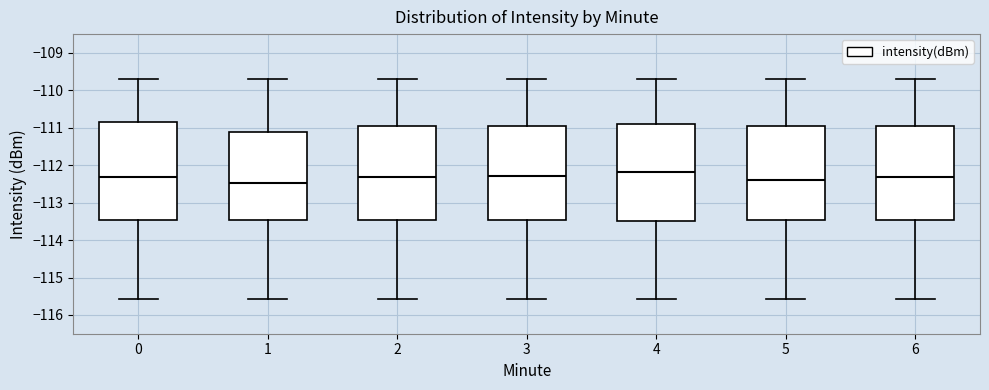

Reading left to right, read every box against the y-axis: the position of its median line, the range the box covers, and the ends of its whiskers. The values are not printed on the chart, so give them approximately, as read against the axis.

0: median -112.3, box -113.5 to -110.9, whiskers -115.6 to -109.7
1: median -112.5, box -113.5 to -111.1, whiskers -115.6 to -109.7
2: median -112.3, box -113.5 to -111.0, whiskers -115.6 to -109.7
3: median -112.3, box -113.5 to -111.0, whiskers -115.6 to -109.7
4: median -112.2, box -113.5 to -110.9, whiskers -115.6 to -109.7
5: median -112.4, box -113.5 to -111.0, whiskers -115.6 to -109.7
6: median -112.3, box -113.5 to -111.0, whiskers -115.6 to -109.7